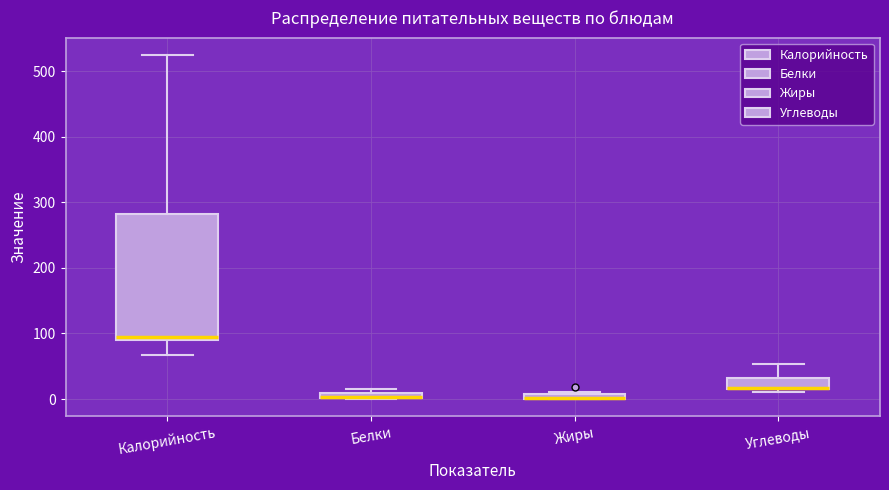

Where does the upper whisker of the box for Углеводы end on the y-axis? The values are not printed on the chart, so give them approximately, as read against the axis.

50